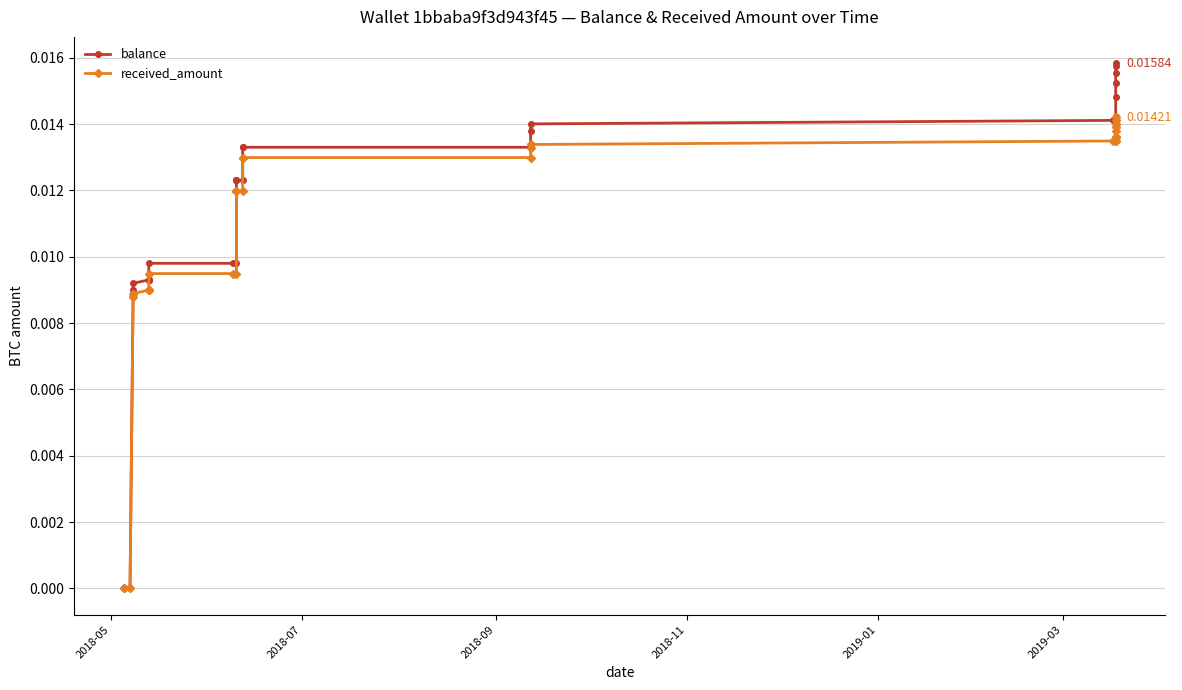

True or false: balance has a value of 0.0 at 17.

False